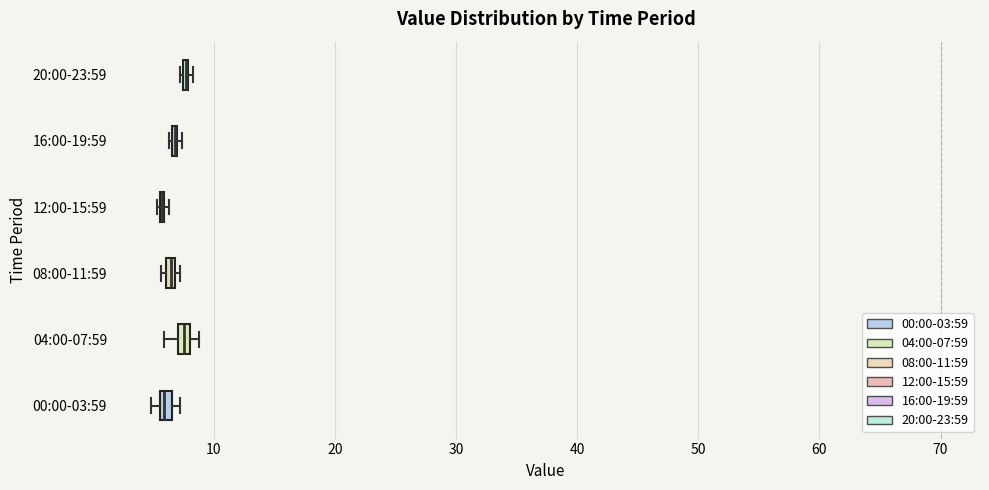

Where is the right edge of the box for 04:00-07:59 on the x-axis? The values are not printed on the chart, so give them approximately, as read against the axis.

8